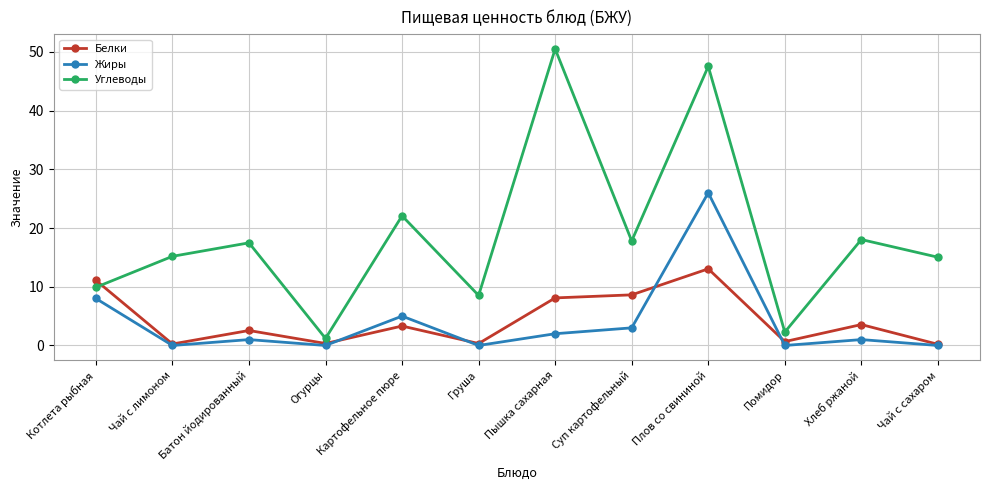

The value of Белки at Суп картофельный is 8.6. True or false?

True